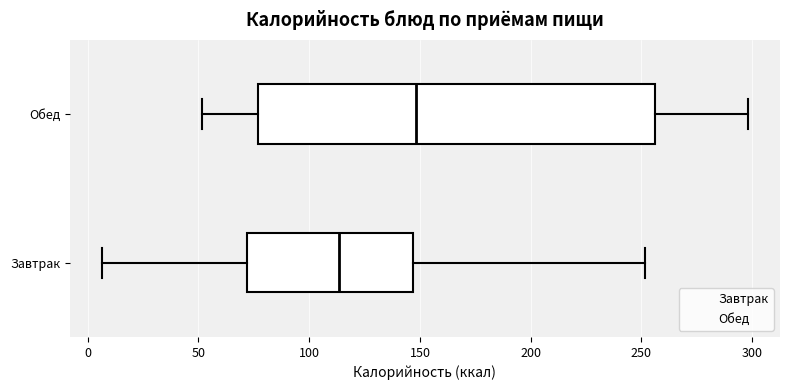

Reading bottom to top, transcribe this box plot: for each box, give where its median line is, the range the box spans, and where its two whiskers end, as read against the x-axis. The values are not printed on the chart, so give them approximately, as read against the axis.

Завтрак: median 115, box 70 to 145, whiskers 5 to 250
Обед: median 150, box 75 to 255, whiskers 50 to 300